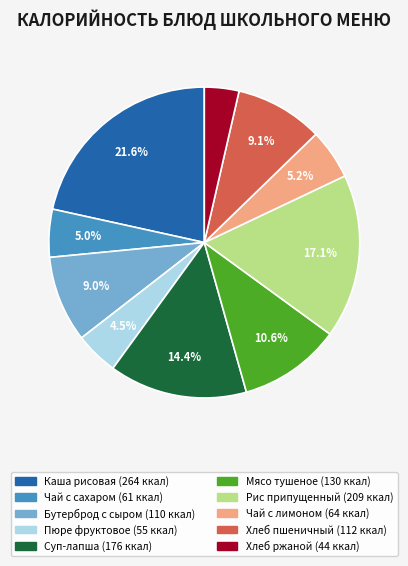

Is there any slice that represents more than half of the pie?

No